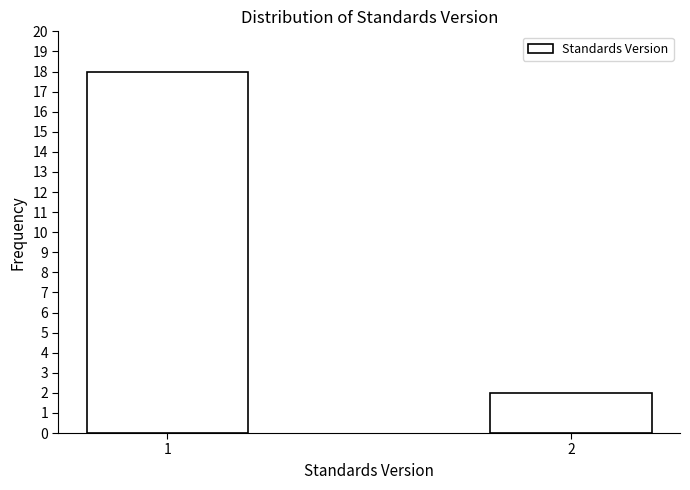

Reading left to right, what are all the values shown in this chart?

1=18	2=2